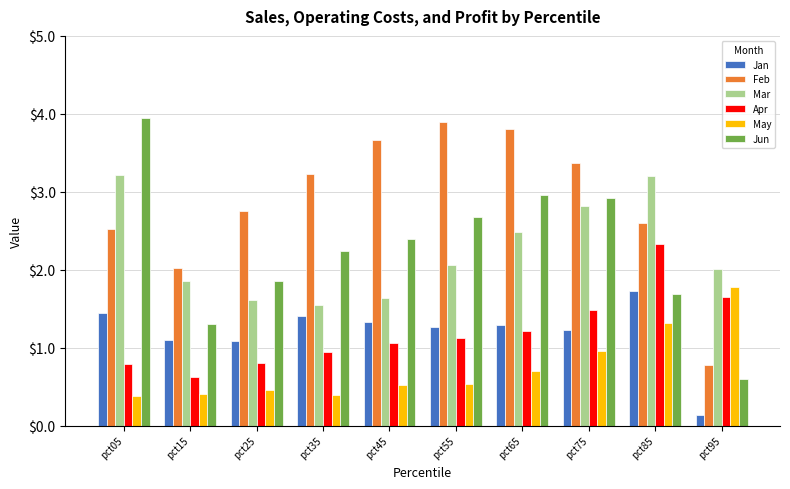

What is the minimum value for Mar?

1.5